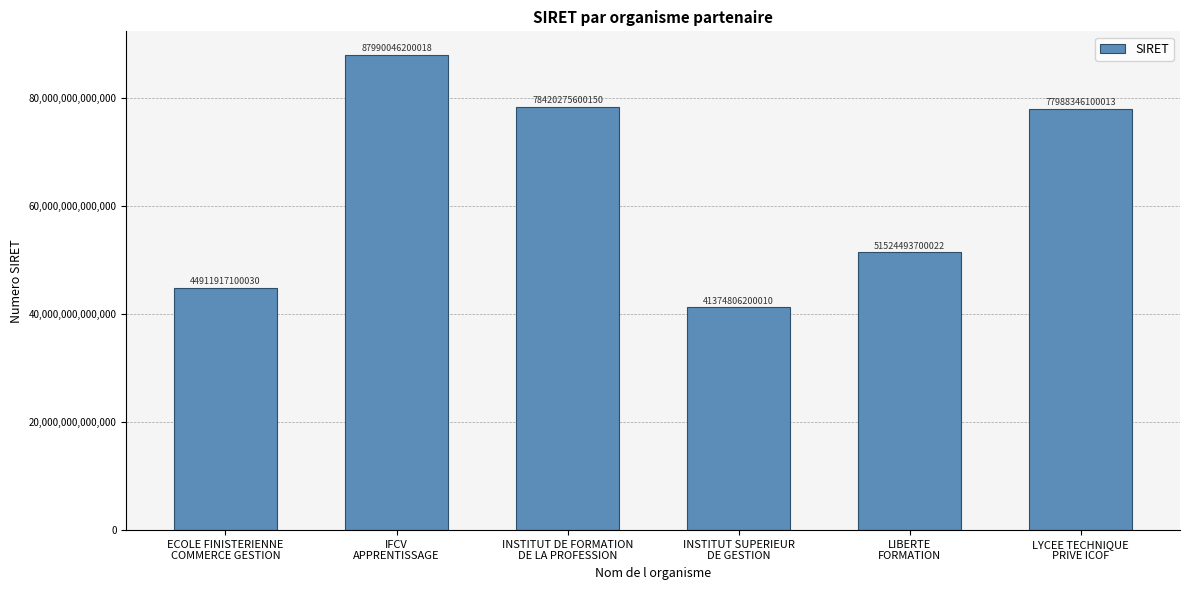

What is the difference between the second highest and minimum values?

37045469400140